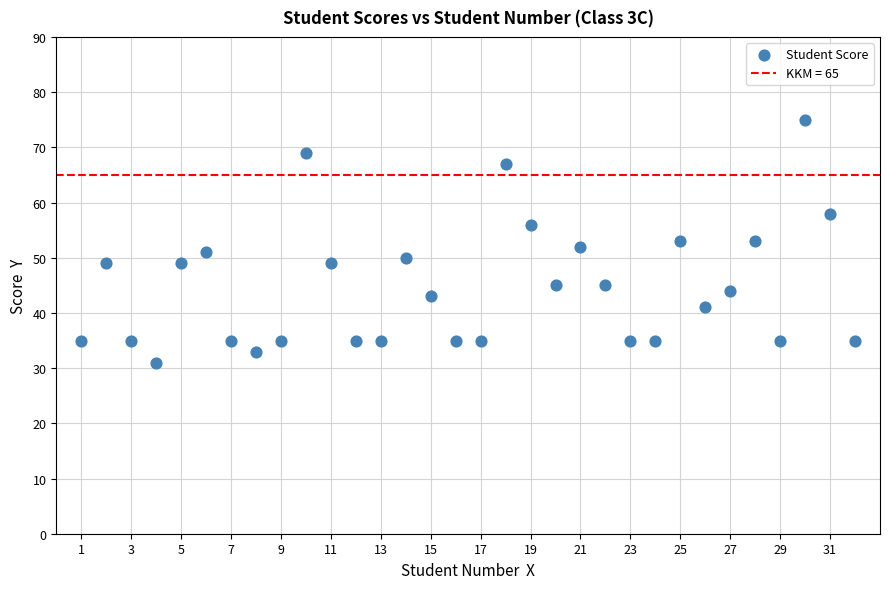

What is the range of X values (max minus min)?

31